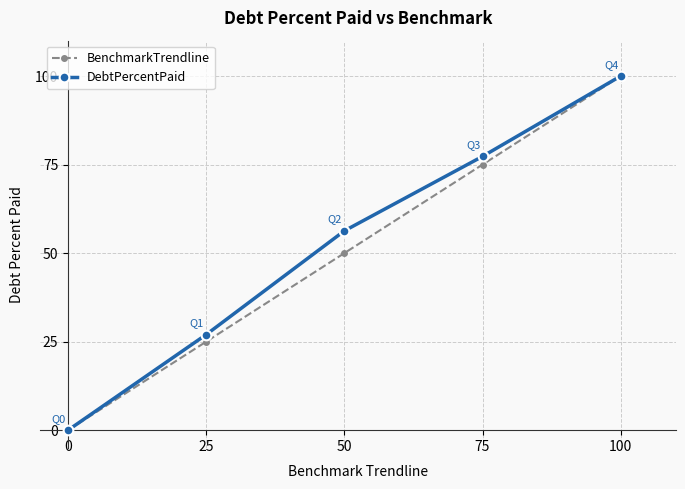

Between 25 and 50, which series saw the biggest shift?

DebtPercentPaid